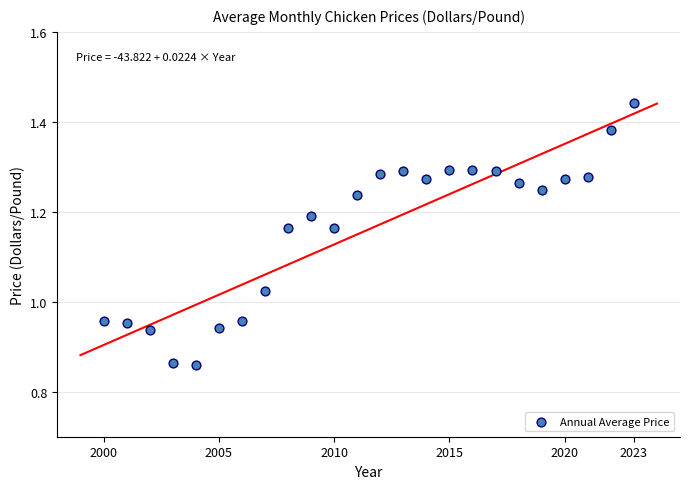

What is the range of Y values (max minus min)?

0.6